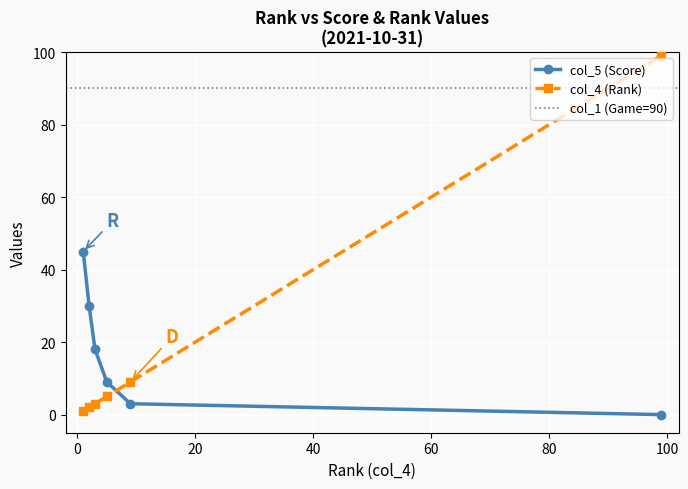

Where is col_5 nearest to the value 22?

3